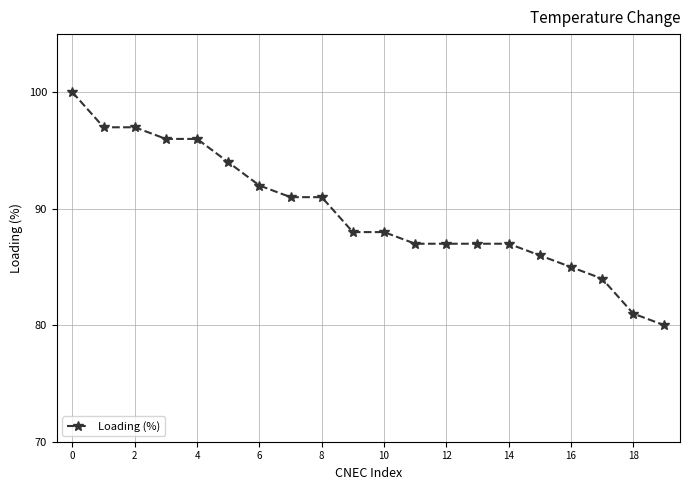

Reading left to right, transcribe all the data shown in this chart.

100	97	97	96	96	94	92	91	91	88	88	87	87	87	87	86	85	84	81	80